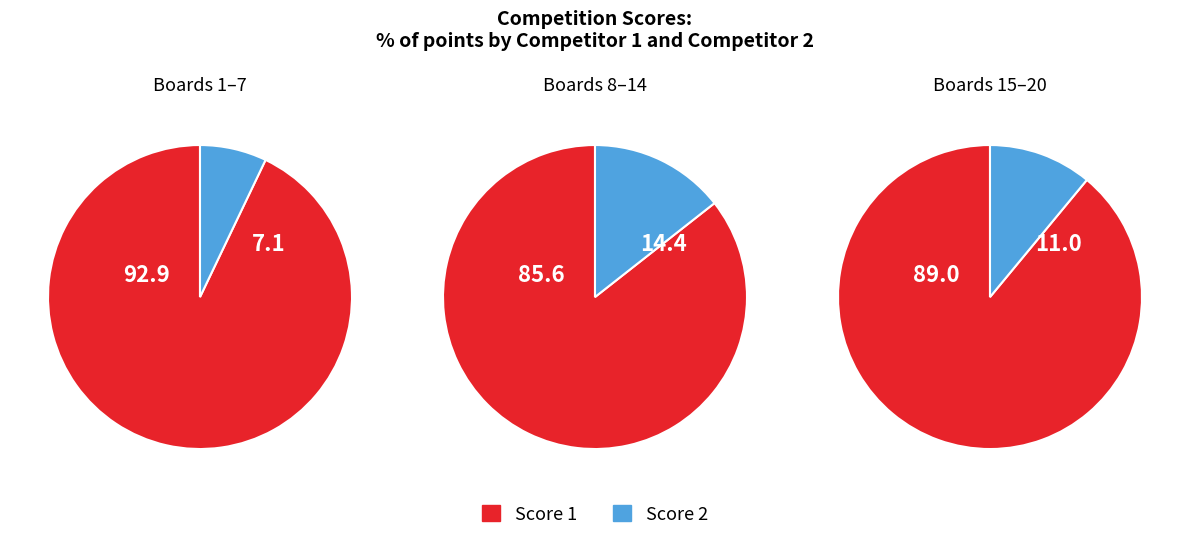

Which series has the widest spread of values?

Score 2